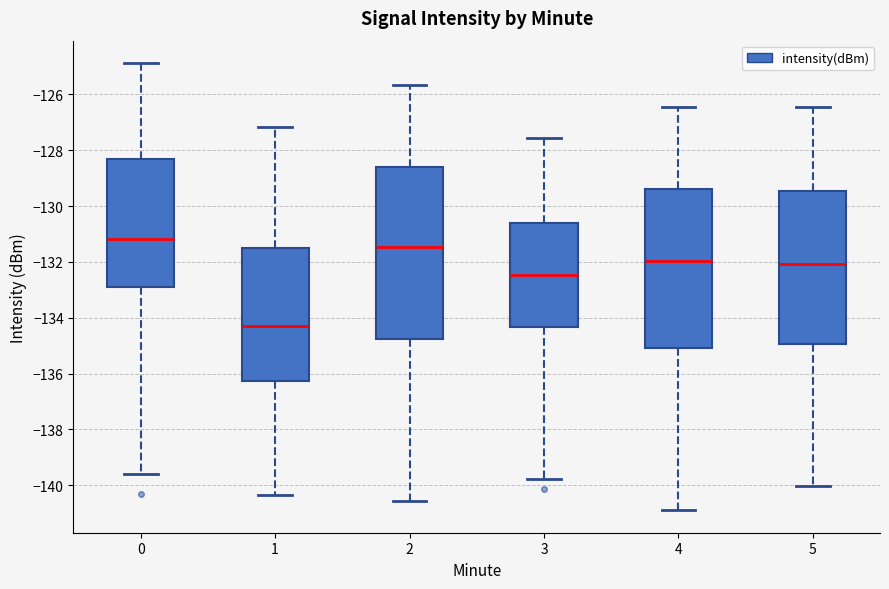

Comparing the boxes themselves (not the whiskers), which one is the tallest?

2